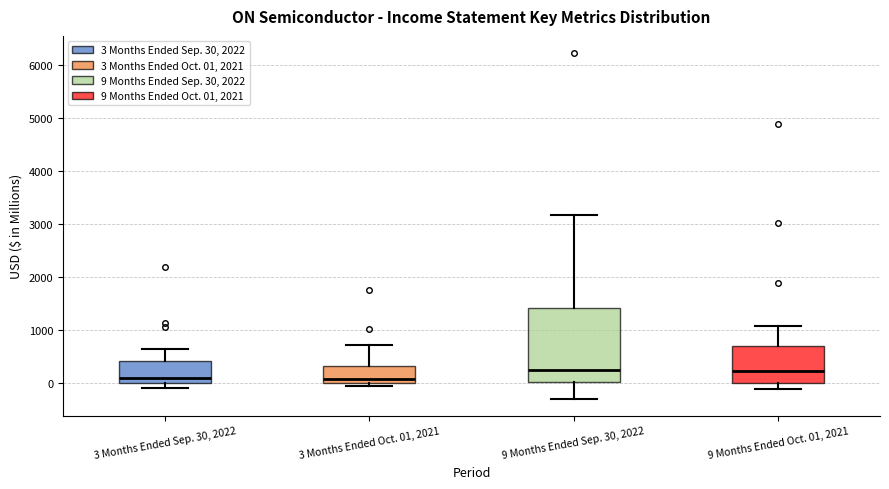

Comparing the boxes themselves (not the whiskers), which one is the tallest?

9 Months Ended Sep. 30, 2022